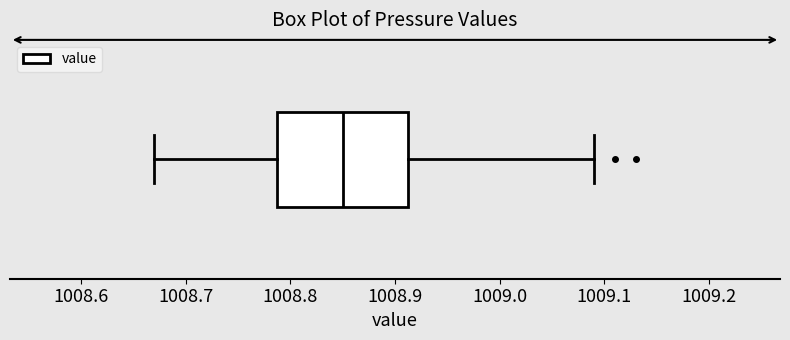

Read this box plot against the x-axis: the position of the median line, the range covered by the box, and the ends of both whiskers. The values are not printed on the chart, so give them approximately, as read against the axis.

median 1008.85, box 1008.79 to 1008.91, whiskers 1008.67 to 1009.09